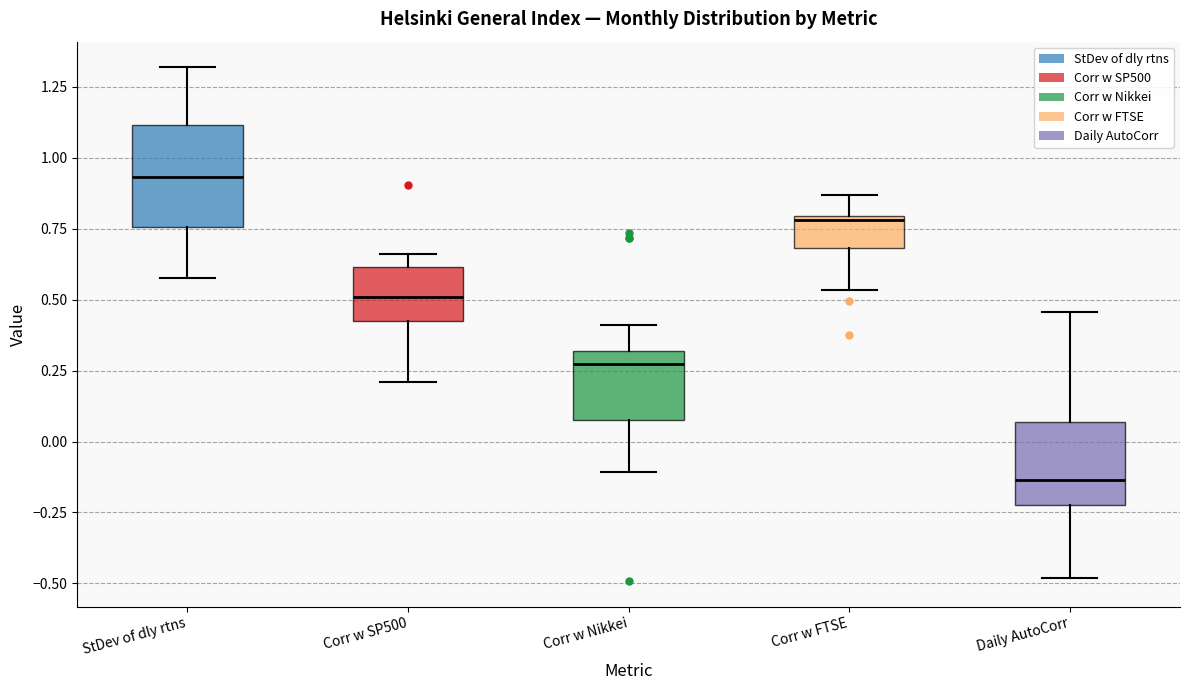

Which box's median line is the highest?

StDev of dly rtns